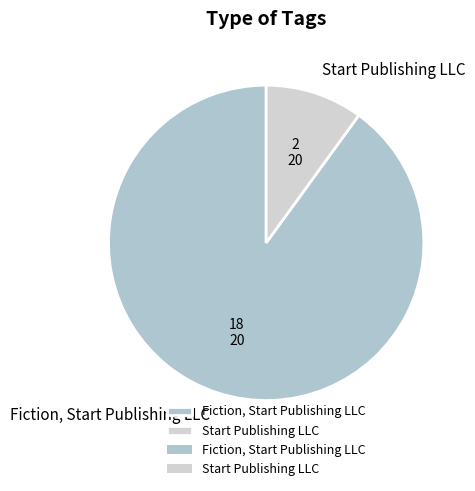

Which category accounts for the majority?

Fiction, Start Publishing LLC